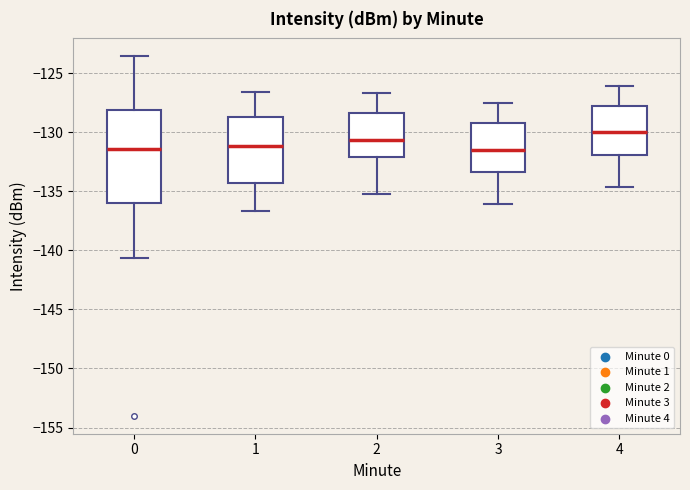

Which box is the tallest, from its lower edge to its upper edge?

0